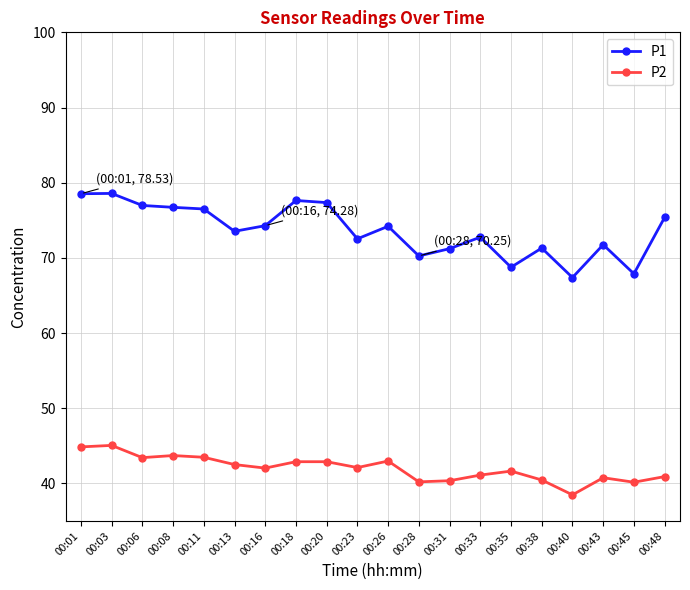

What are all the series names shown in the legend?

P1, P2